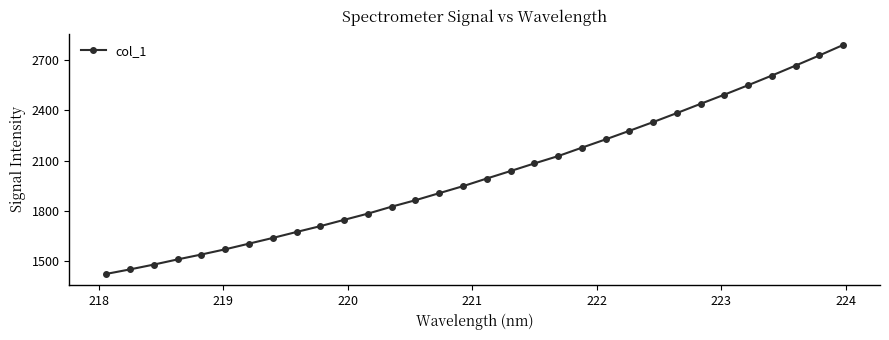

What is the maximum value shown in the chart?

2792.7